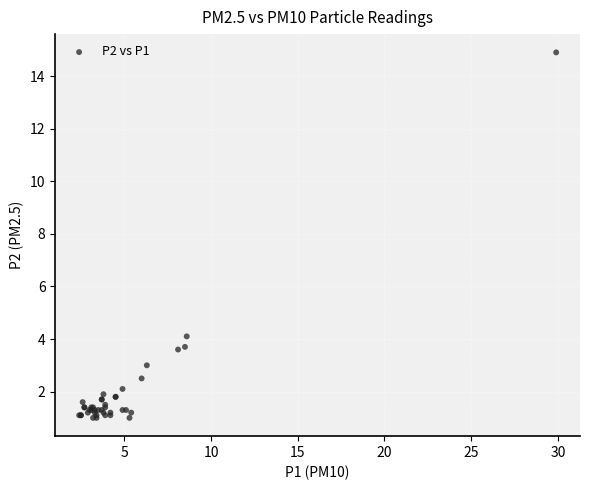

What Y value in the scatter plot is closest to 7?

4.1